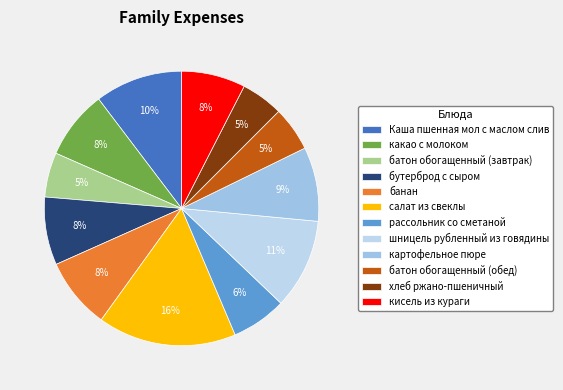

Which has a higher value, картофельное пюре or батон обогащенный (завтрак)?

картофельное пюре